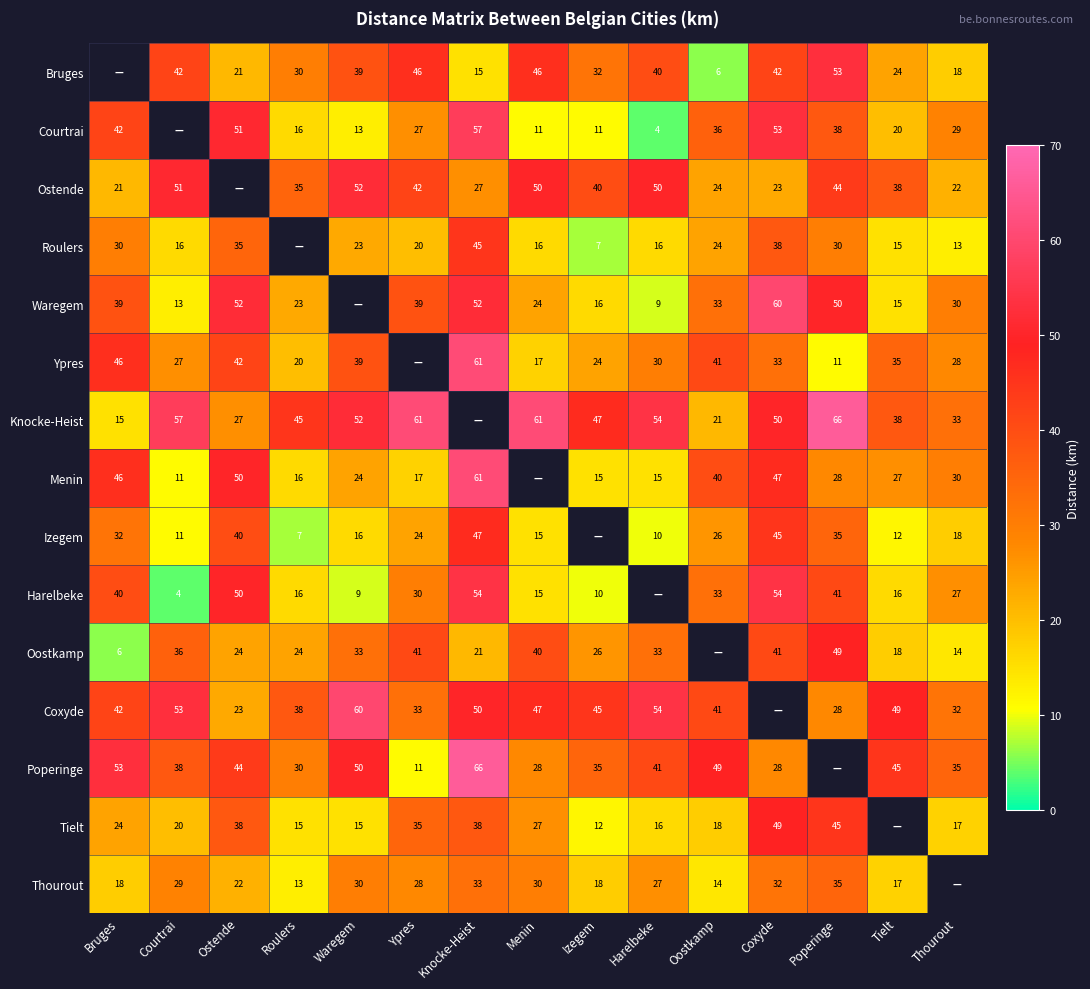

The value of Coxyde at Tielt is 68.6. True or false?

False